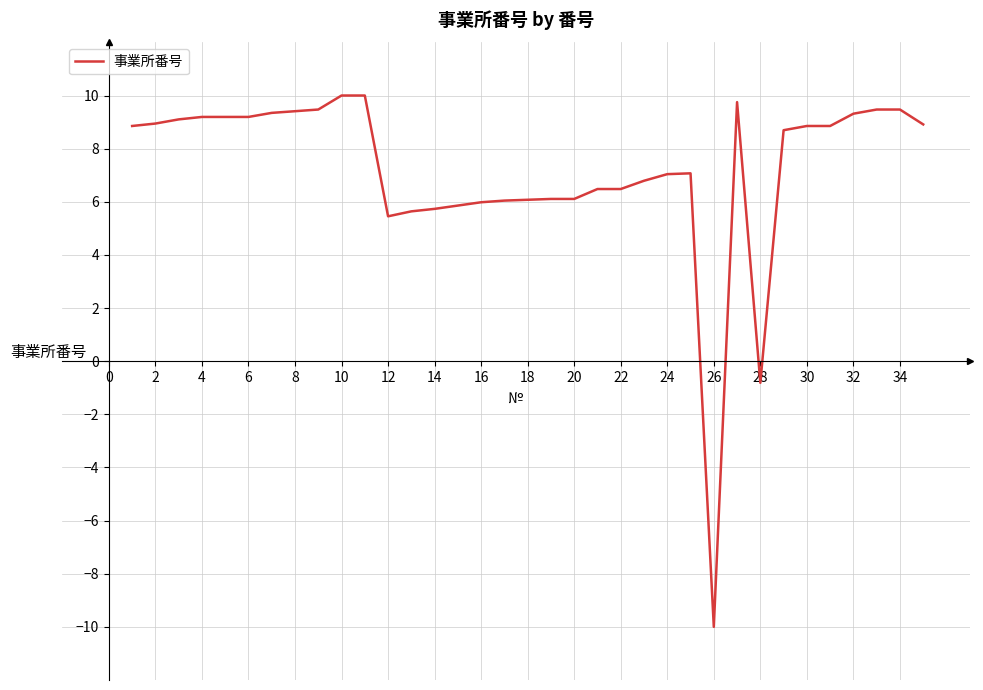

What is the smallest value displayed?

-10.0